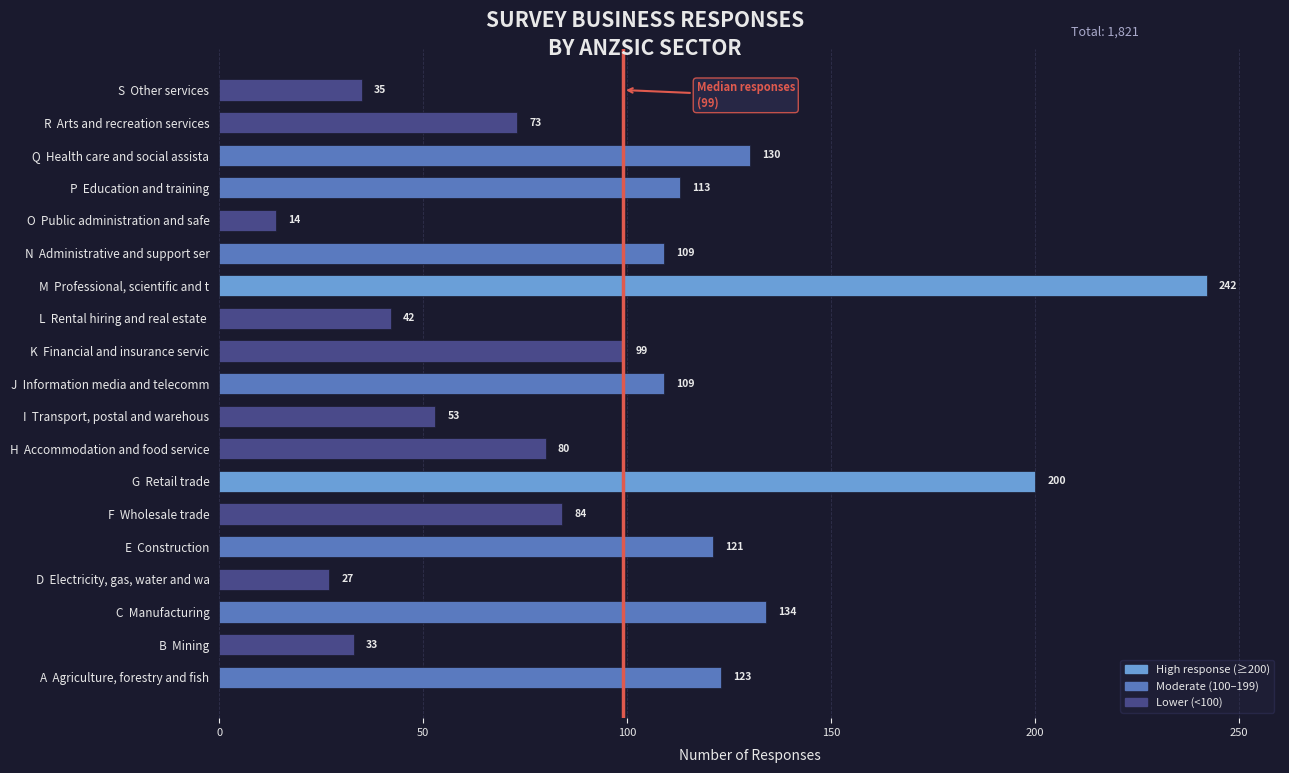

Reading bottom to top, transcribe all the data shown in this chart.

123	33	134	27	121	84	200	80	53	109	99	42	242	109	14	113	130	73	35